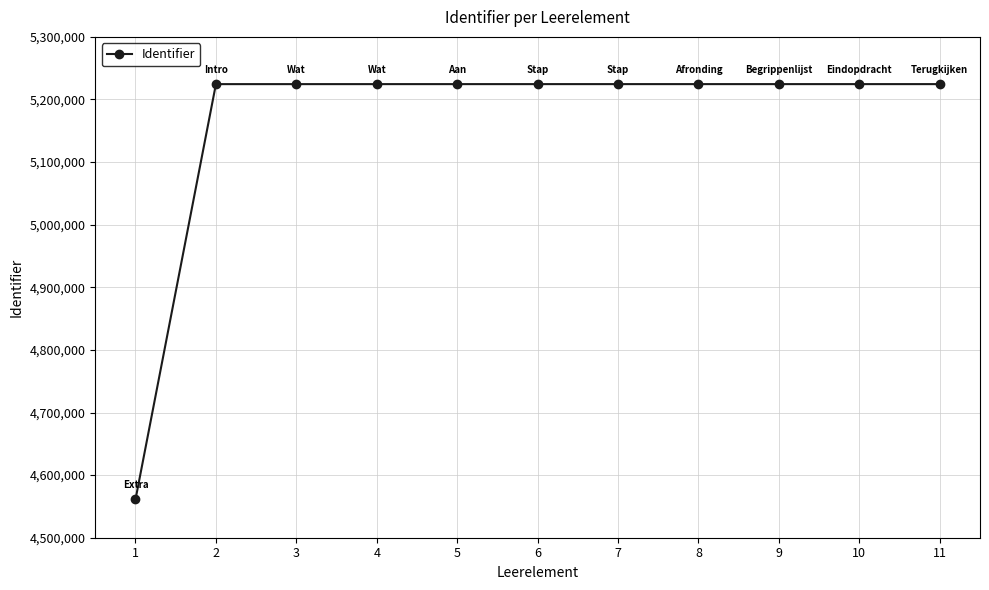

Approximately how many times larger is the value at 6 compared to 9?

1.0